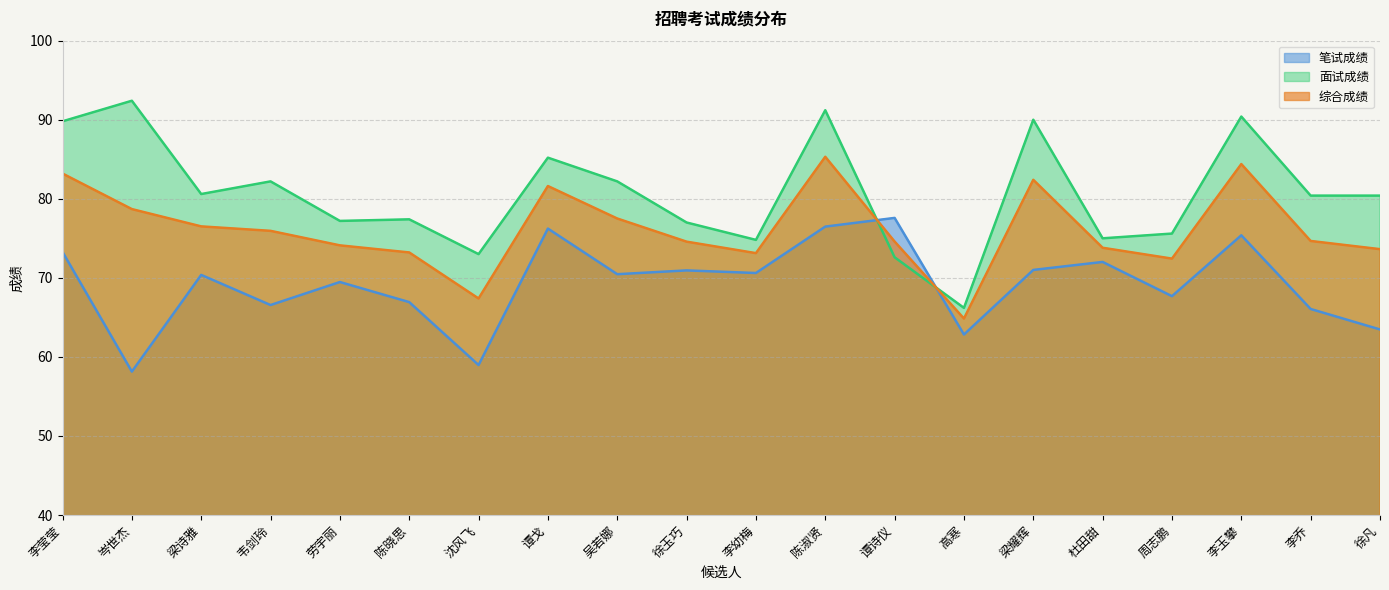

How many data points does each series have?

20